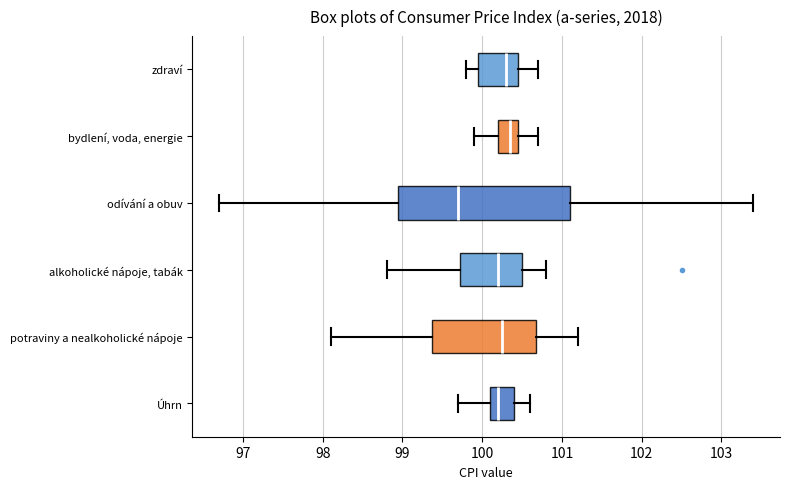

Reading bottom to top, transcribe this box plot: for each box, give where its median line is, the range the box spans, and where its two whiskers end, as read against the x-axis. The values are not printed on the chart, so give them approximately, as read against the axis.

Úhrn: median 100.2, box 100.1 to 100.4, whiskers 99.7 to 100.6
potraviny a nealkoholické nápoje: median 100.3, box 99.4 to 100.7, whiskers 98.1 to 101.2
alkoholické nápoje, tabák: median 100.2, box 99.7 to 100.5, whiskers 98.8 to 100.8
odívání a obuv: median 99.7, box 99.0 to 101.1, whiskers 96.7 to 103.4
bydlení, voda, energie: median 100.4, box 100.2 to 100.5, whiskers 99.9 to 100.7
zdraví: median 100.3, box 100.0 to 100.5, whiskers 99.8 to 100.7